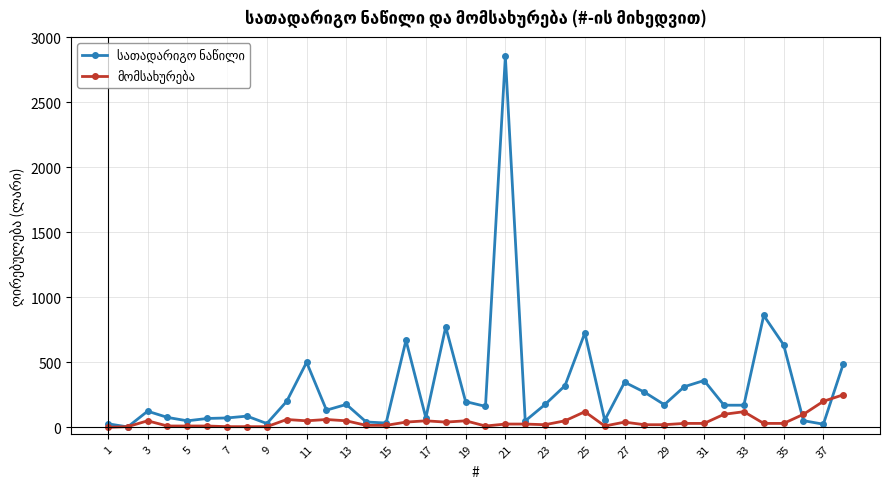

What is the highest value of the სათადარიგო ნაწილი series?

2853